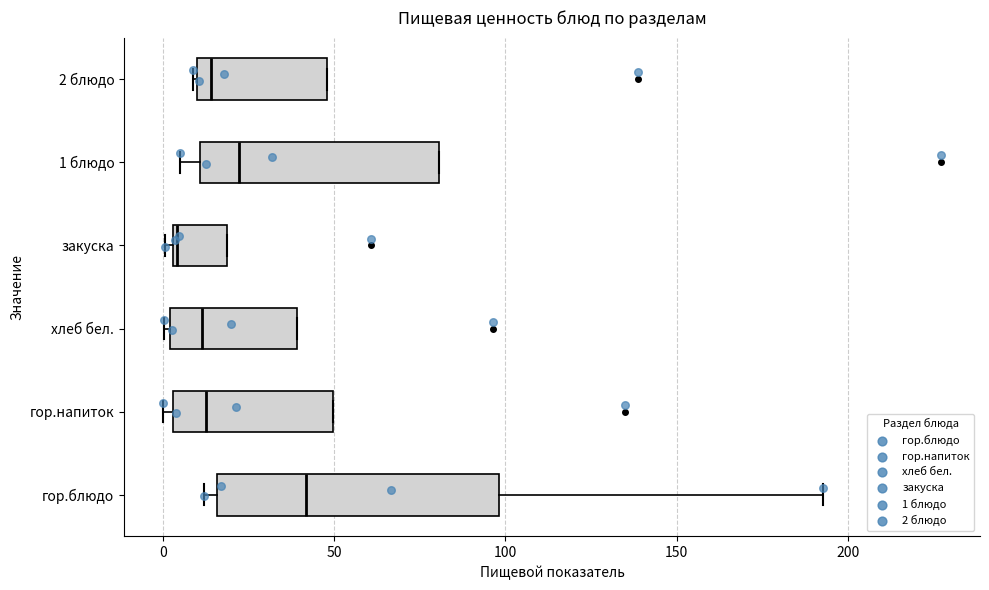

Reading bottom to top, read every box against the x-axis: the position of its median line, the range the box covers, and the ends of its whiskers. The values are not printed on the chart, so give them approximately, as read against the axis.

гор.блюдо: median 40, box 15 to 100, whiskers 10 to 195
гор.напиток: median 15, box 5 to 50, whiskers 0 to 50
хлеб бел.: median 10, box 0 to 40, whiskers 0 (just left of the box's left edge) to 40
закуска: median 5, box 5 to 20, whiskers 0 to 20
1 блюдо: median 20, box 10 to 80, whiskers 5 to 80
2 блюдо: median 15, box 10 to 50, whiskers 10 to 50